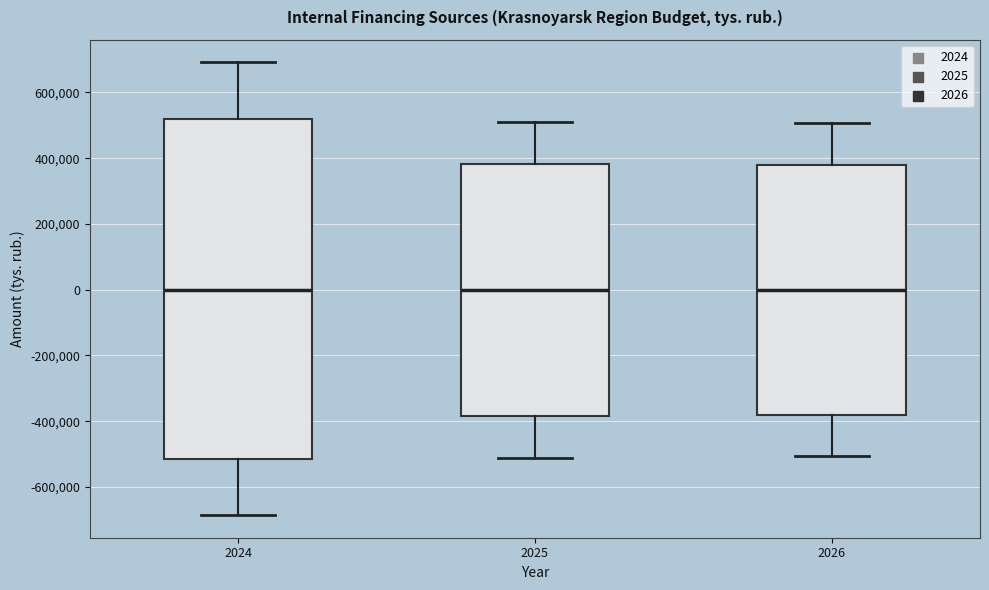

Reading left to right, read every box against the y-axis: the position of its median line, the range the box covers, and the ends of its whiskers. The values are not printed on the chart, so give them approximately, as read against the axis.

2024: median 0, box -520000 to 520000, whiskers -680000 to 700000
2025: median 0, box -380000 to 380000, whiskers -520000 to 520000
2026: median 0, box -380000 to 380000, whiskers -500000 to 500000